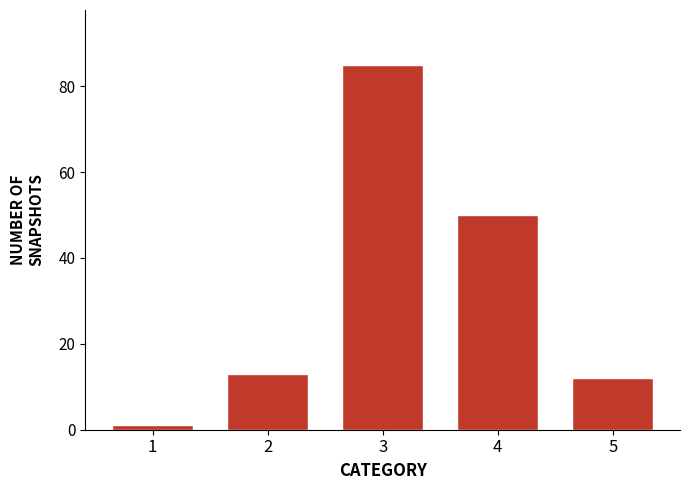

Reading right to left, extract all data points from this chart.

12	50	85	13	1